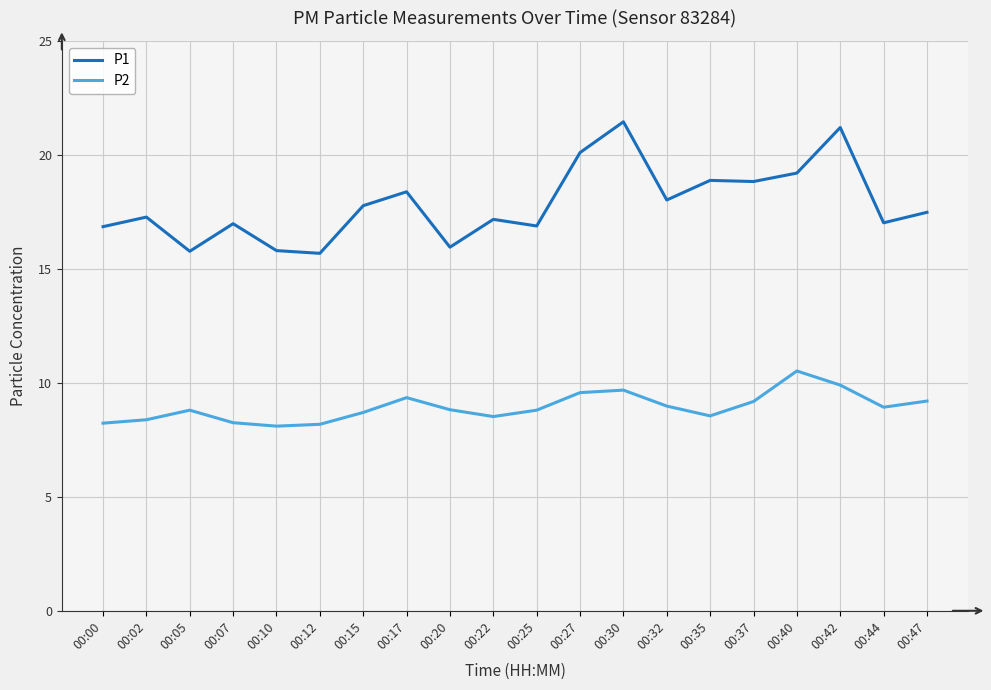

True or false: P1 and P2 cross at least once.

False